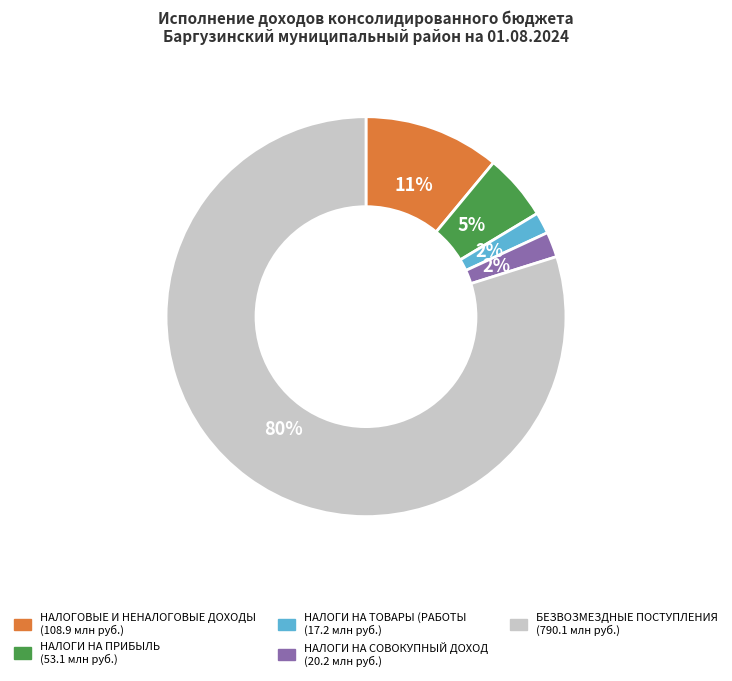

Count the number of slices in the pie.

5